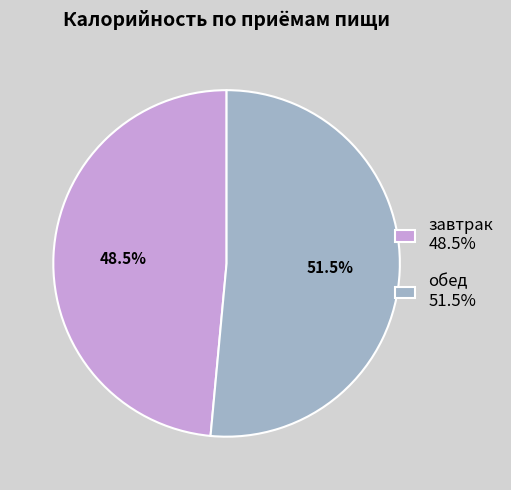

Is there a majority slice in this chart?

Yes